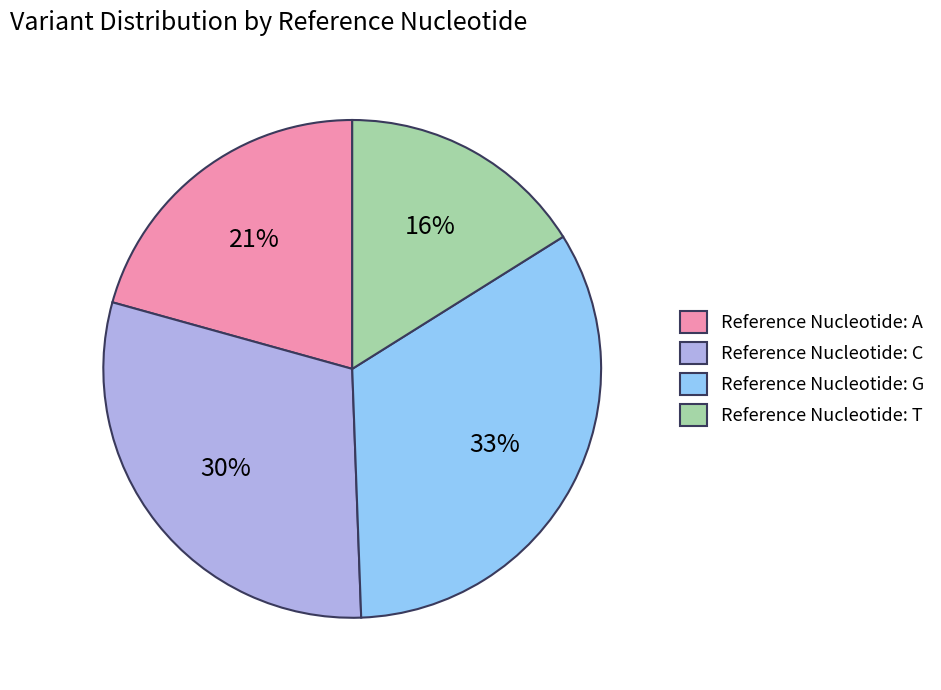

Approximately how many times larger is the value at Reference Nucleotide: A compared to Reference Nucleotide: T?

1.3